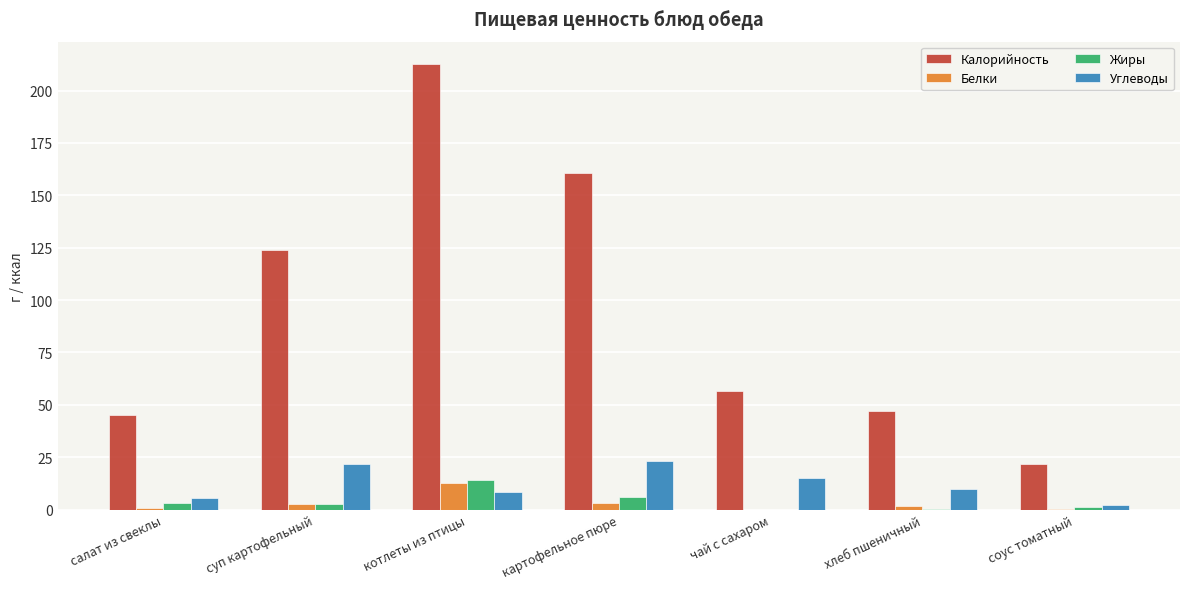

Which series has the widest spread of values?

Калорийность